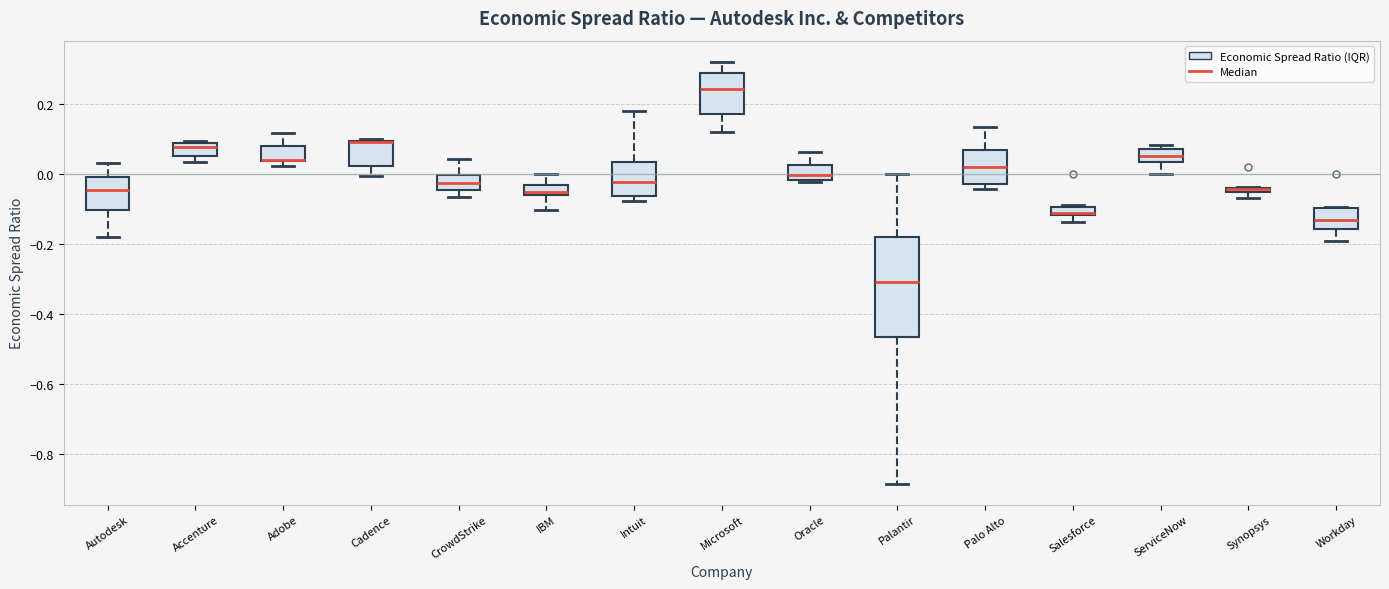

Which box is the tallest, from its lower edge to its upper edge?

Palantir